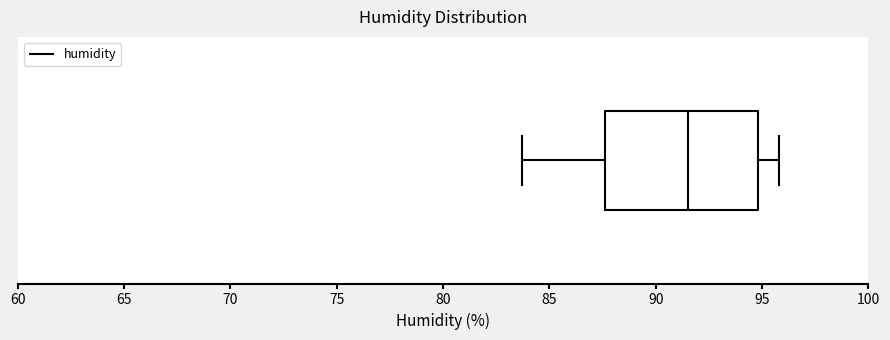

Transcribe this box plot: give where the median line is, the range the box spans, and where the two whiskers end, as read against the x-axis. The values are not printed on the chart, so give them approximately, as read against the axis.

median 91.5, box 87.5 to 95.0, whiskers 83.5 to 96.0